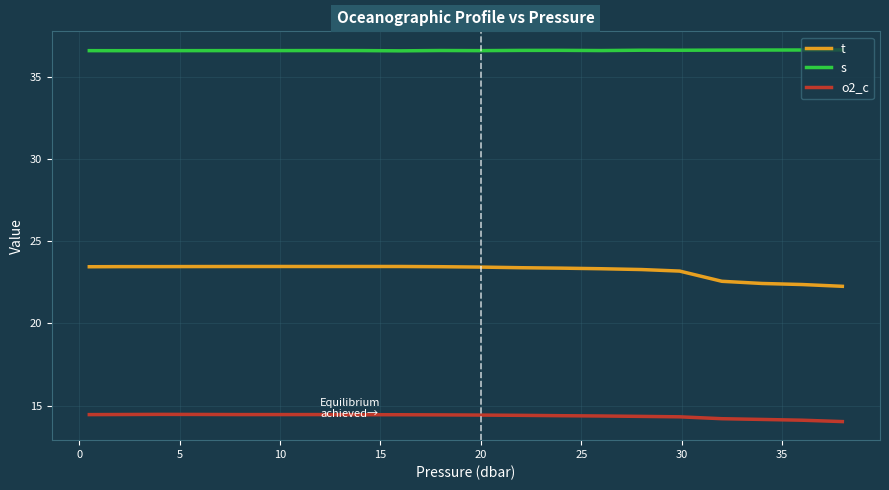

What is the highest value of the s series?

36.6